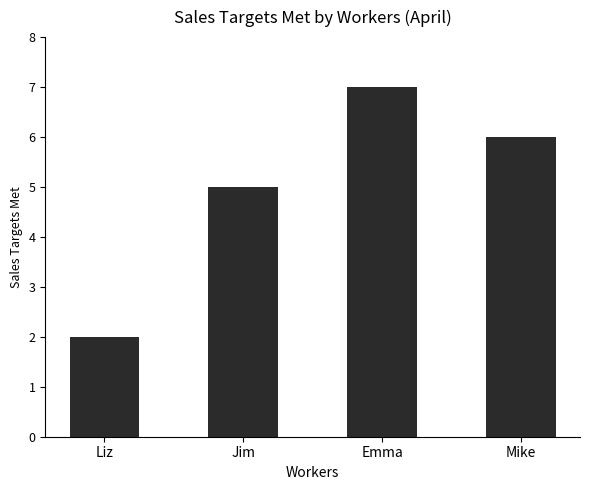

What is the change in value from Jim to Mike?

+1